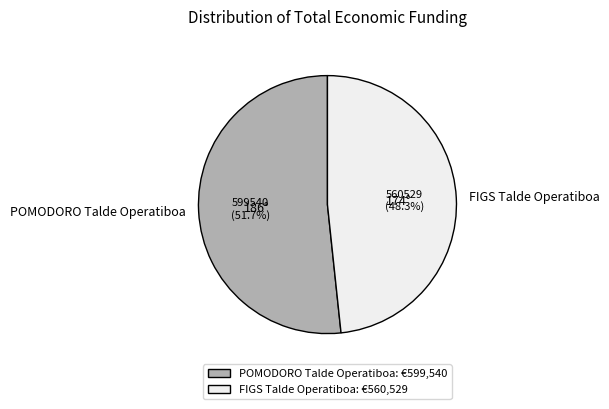

Which slice is the largest?

POMODORO Talde Operatiboa